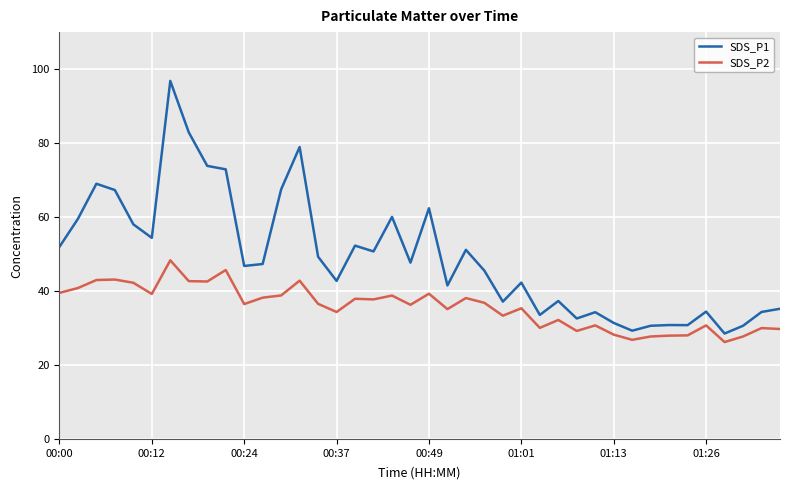

True or false: SDS_P1 and SDS_P2 intersect in this chart.

False